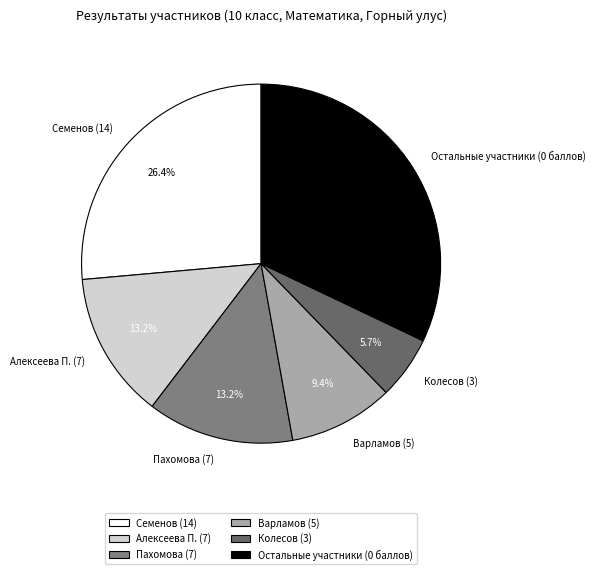

Is Колесов (3) the majority of the pie?

No